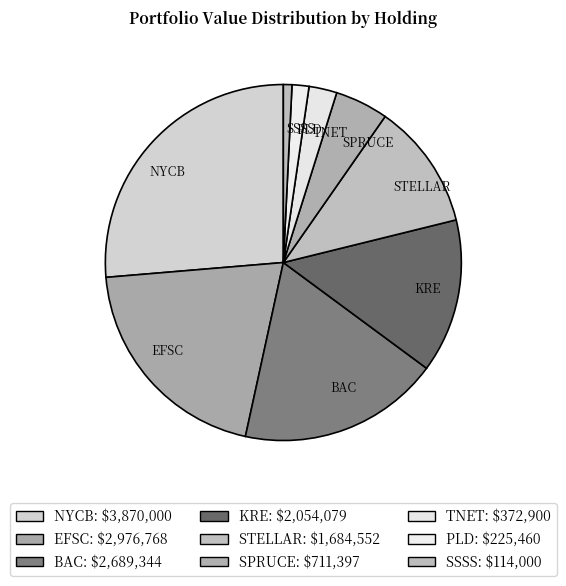

What is the smallest slice in the pie chart?

SSSS